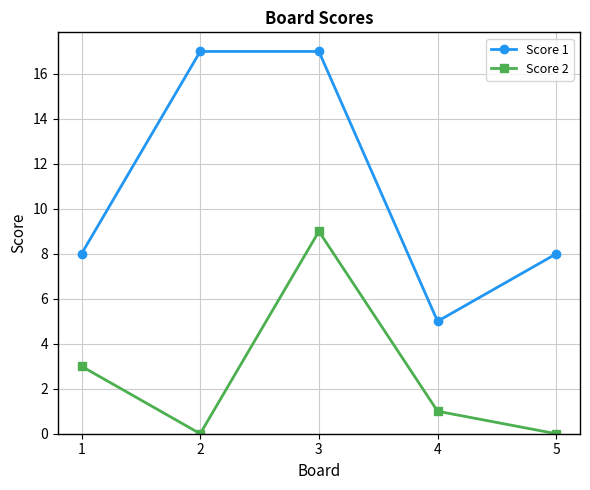

How many data points does each series have?

5